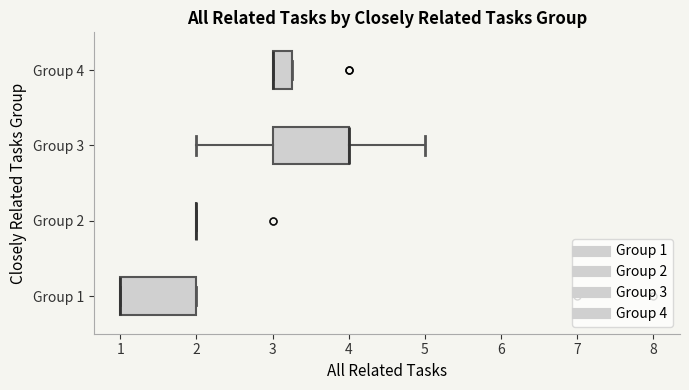

Reading bottom to top, read every box against the x-axis: the position of its median line, the range the box covers, and the ends of its whiskers. The values are not printed on the chart, so give them approximately, as read against the axis.

Group 1: median 1.0 (drawn on the box's left edge), box 1.0 to 2.0, whiskers 1.0 to 2.0
Group 2: box collapsed to a line at 2.0, whiskers 2.0 to 2.0
Group 3: median 4.0 (drawn on the box's right edge), box 3.0 to 4.0, whiskers 2.0 to 5.0
Group 4: median 3.0 (drawn on the box's left edge), box 3.0 to 3.3, whiskers 3.0 to 3.3